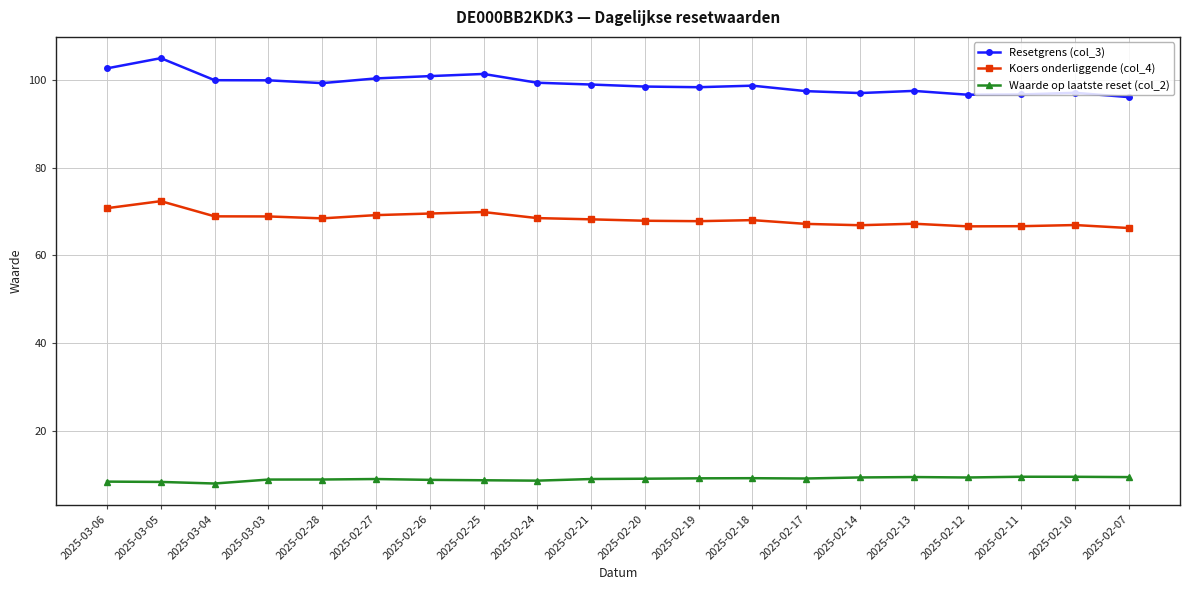

True or false: Resetgrens (col_3) and Waarde op laatste reset (col_2) intersect in this chart.

False